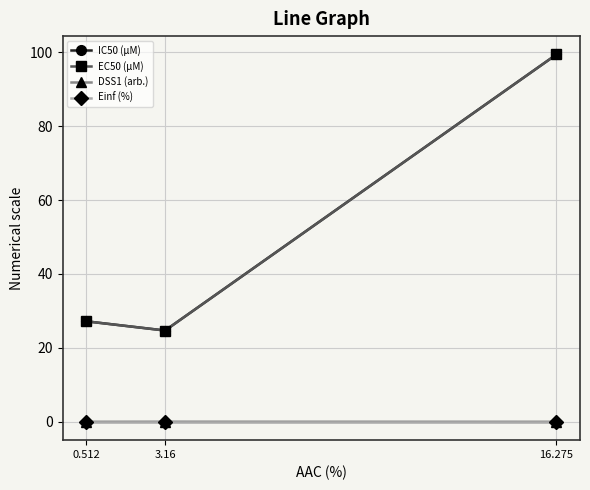

At which label is EC50 (µM) closest to 62?

0.512